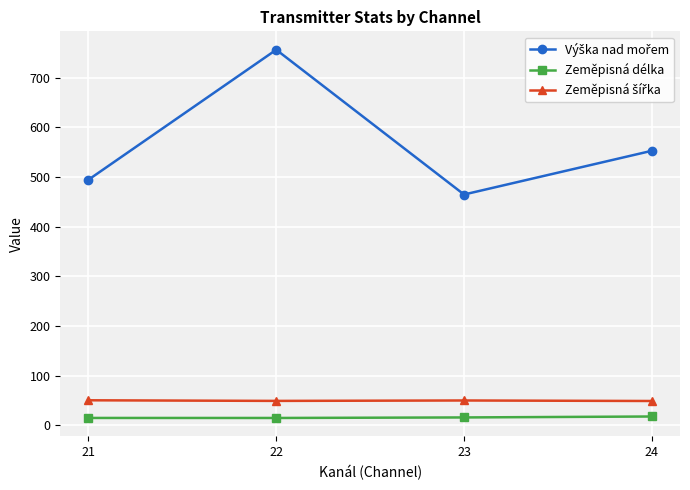

Count the number of data series in this chart.

3